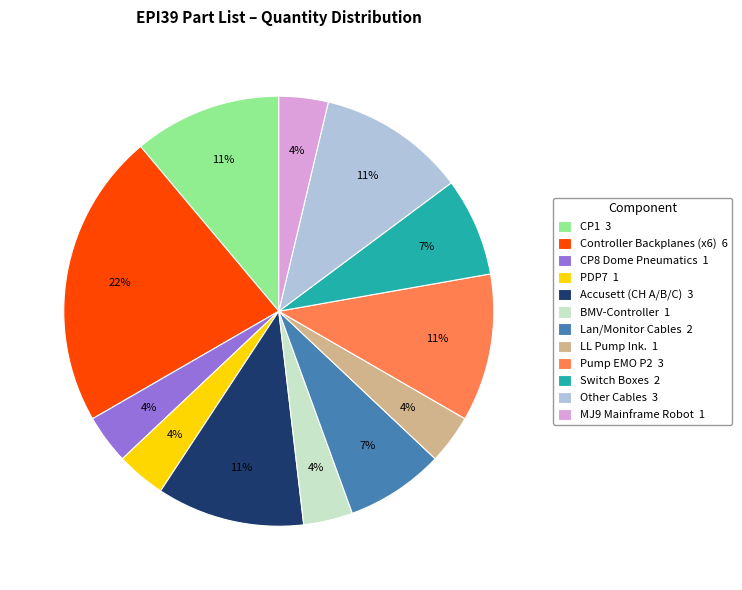

What percentage is the LL Pump Ink. 1 slice, to the nearest percent?

4%